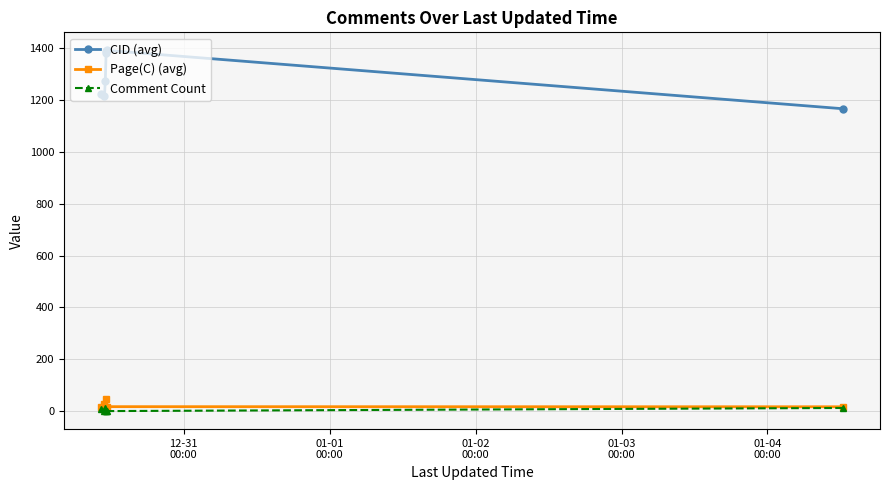

What is the average value of the Page(C) (avg) series?

22.8